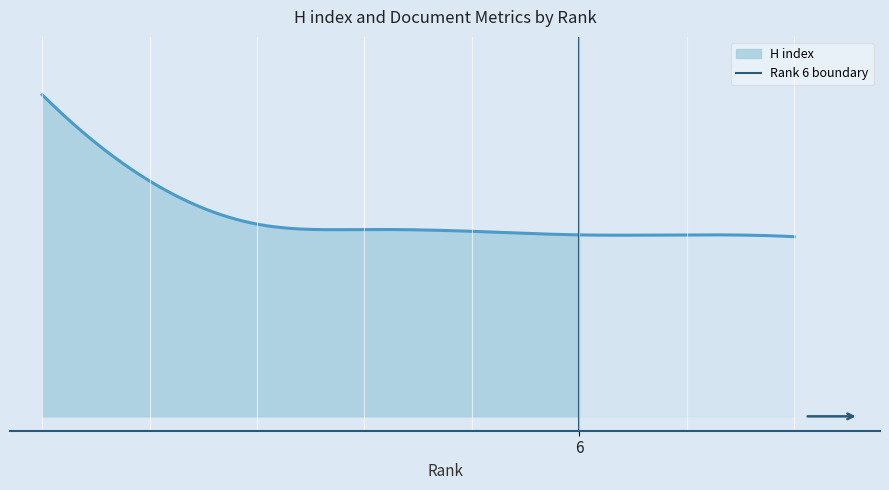

The chart shows a value of 1 at 6. True or false?

True